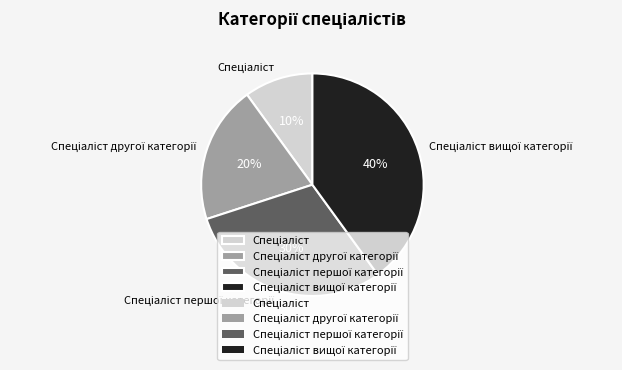

To the nearest percent, what is the difference between the largest and smallest slice percentages?

30%